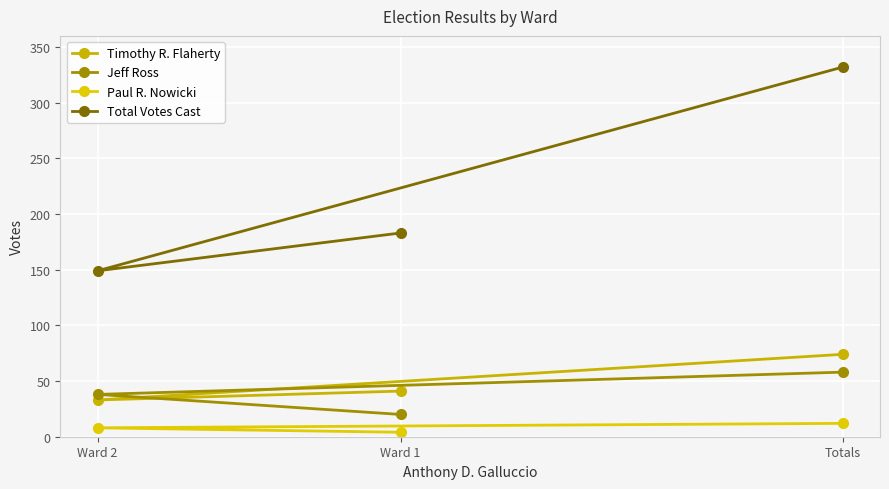

Is it true that Total Votes Cast equals 232 at Ward 2?

False